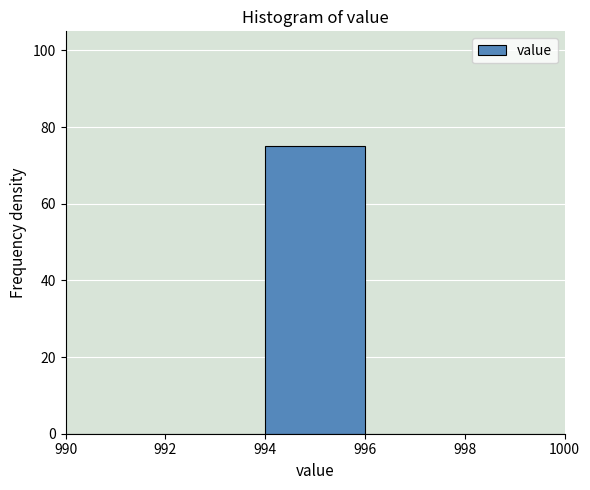

Over which range of the x-axis is the bar tallest?

994 to 996